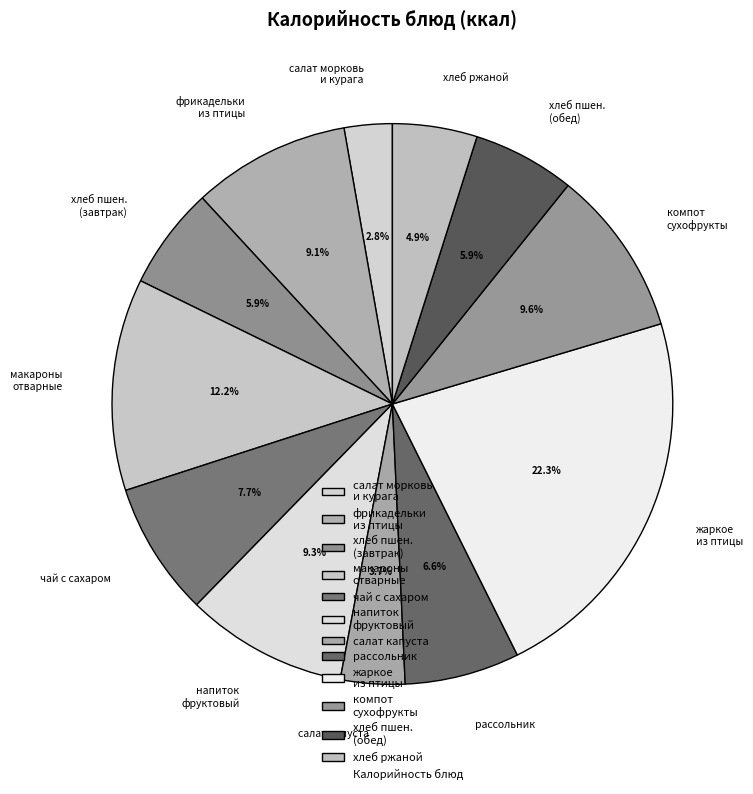

What percentage is NOT represented by хлеб пшен. (завтрак)?

94.1%